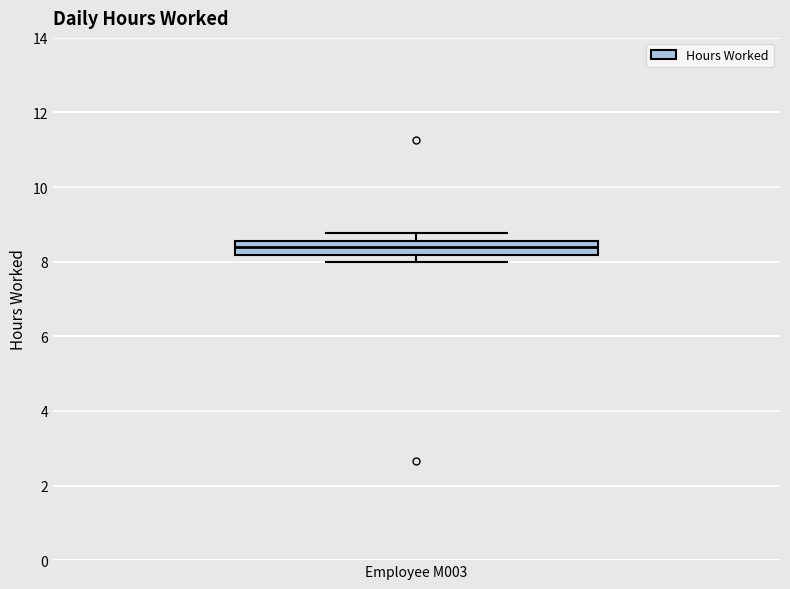

Transcribe this box plot: give where the median line is, the range the box spans, and where the two whiskers end, as read against the y-axis. The values are not printed on the chart, so give them approximately, as read against the axis.

median 8.4, box 8.2 to 8.6, whiskers 8.0 to 8.8